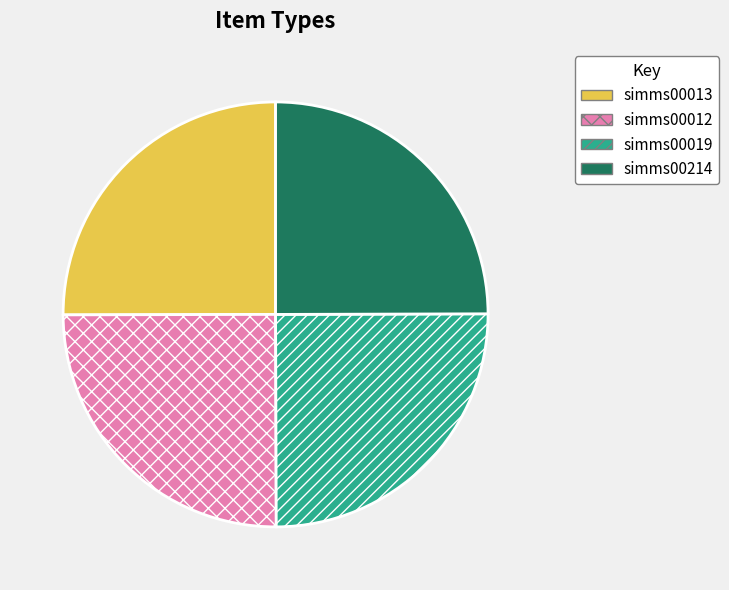

What is the ratio of the value at simms00019 to the value at simms00013?

1.0